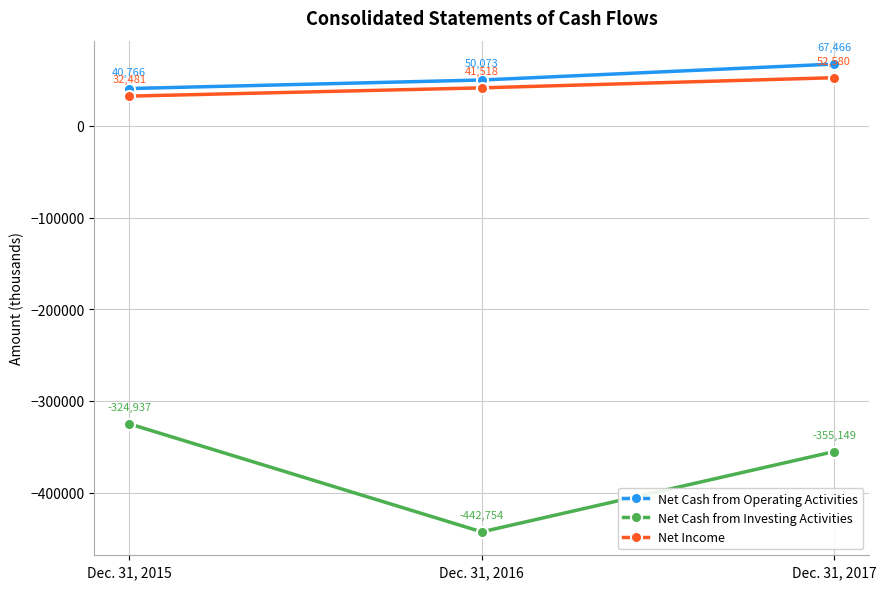

What are all the series names shown in the legend?

Net Cash from Operating Activities, Net Cash from Investing Activities, Net Income